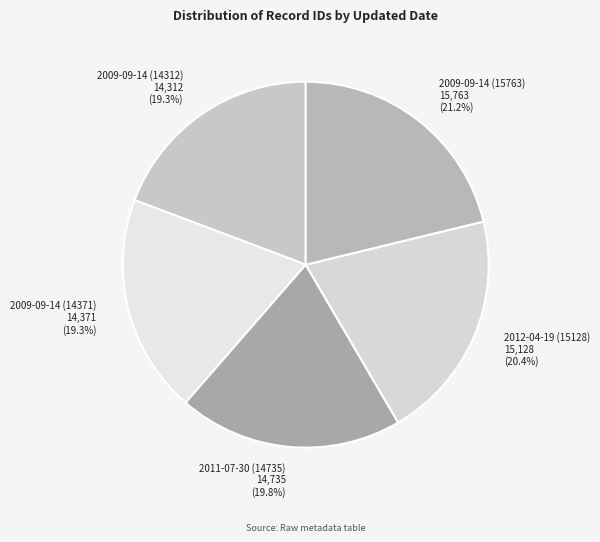

How many segments does this pie chart have?

5